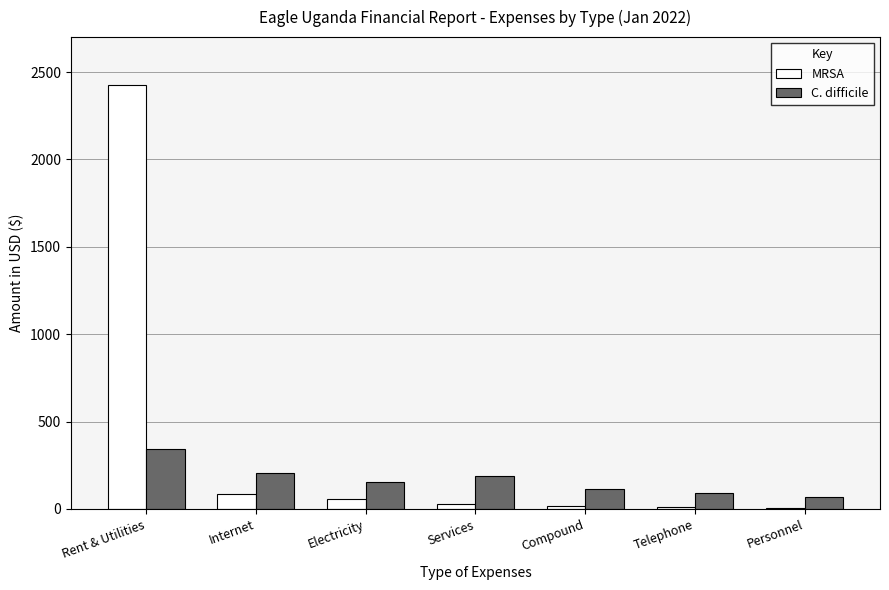

Is it true that C. difficile equals 186.0 at Services?

True